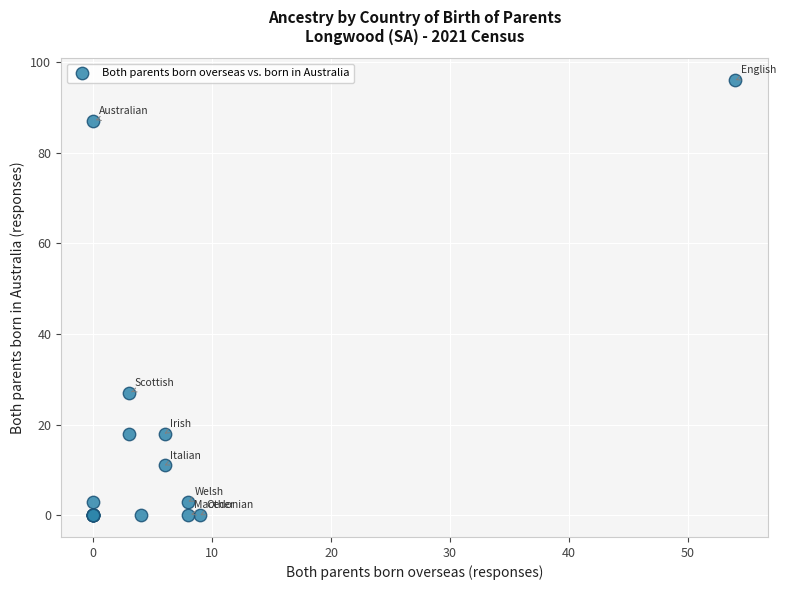

What Y value in the scatter plot is closest to 48?

27